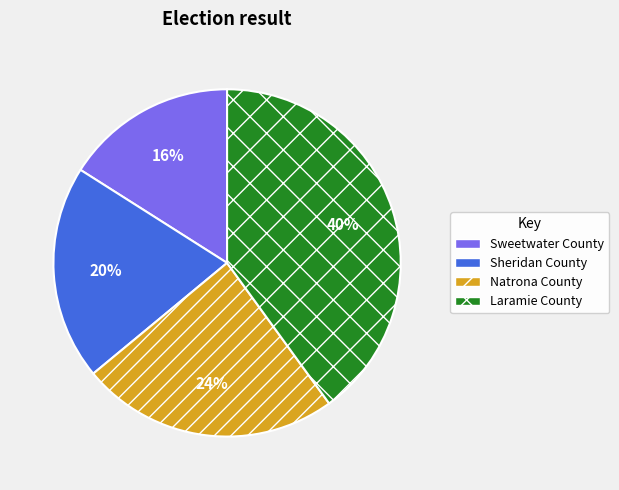

To the nearest percent, what is the difference between the largest and smallest slice percentages?

24%